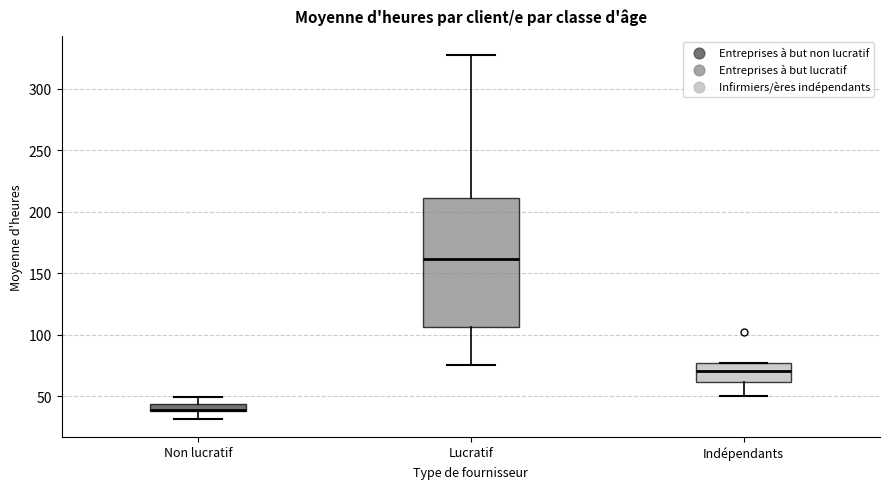

Where is the lower edge of the box for Lucratif on the y-axis? The values are not printed on the chart, so give them approximately, as read against the axis.

105